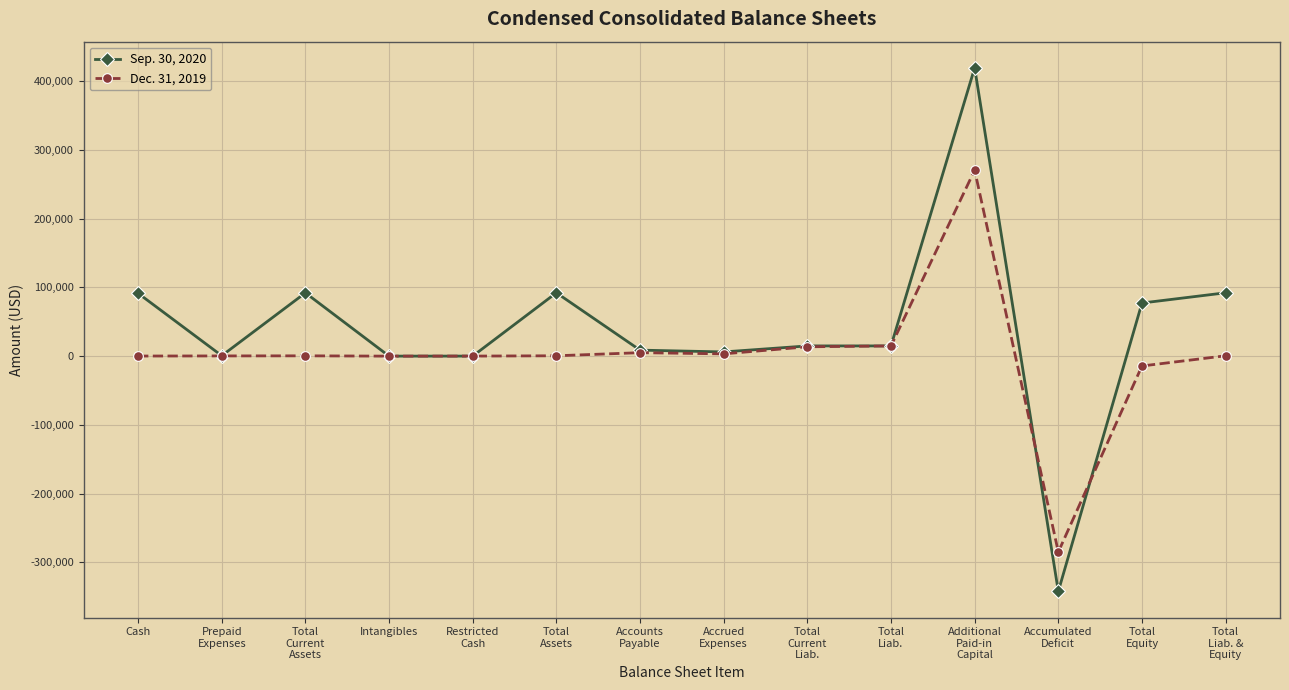

Rank the series by their maximum value, from highest to lowest.

Sep. 30, 2020, Dec. 31, 2019